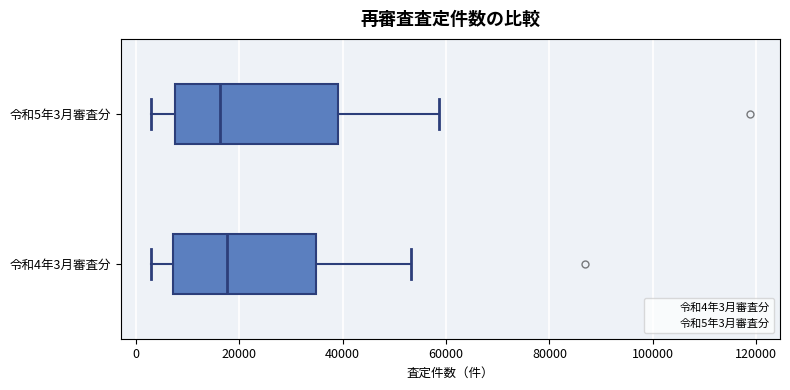

Reading bottom to top, transcribe this box plot: for each box, give where its median line is, the range the box spans, and where its two whiskers end, as read against the x-axis. The values are not printed on the chart, so give them approximately, as read against the axis.

令和4年3月審査分: median 18000, box 8000 to 34000, whiskers 2000 to 54000
令和5年3月審査分: median 16000, box 8000 to 40000, whiskers 4000 to 58000